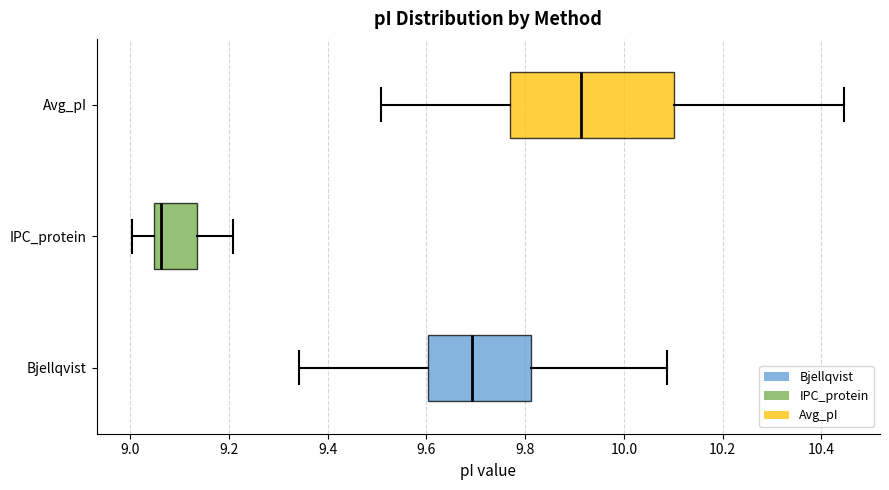

Comparing the boxes themselves (not the whiskers), which one is the widest?

Avg_pI